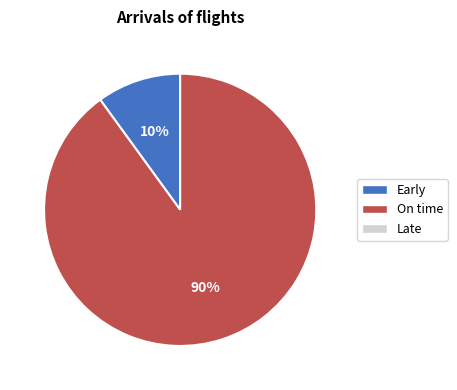

Does any single category account for the majority?

Yes